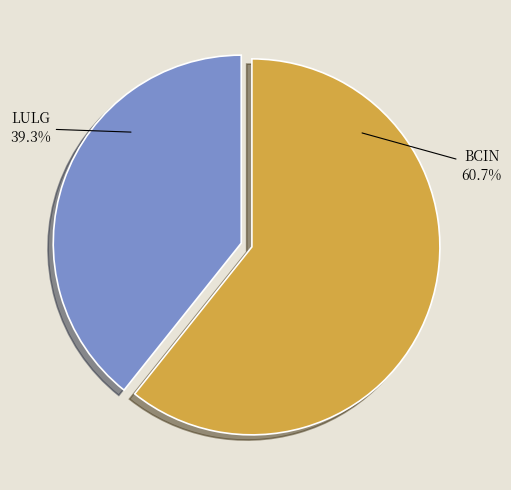

Count the number of slices in the pie.

2